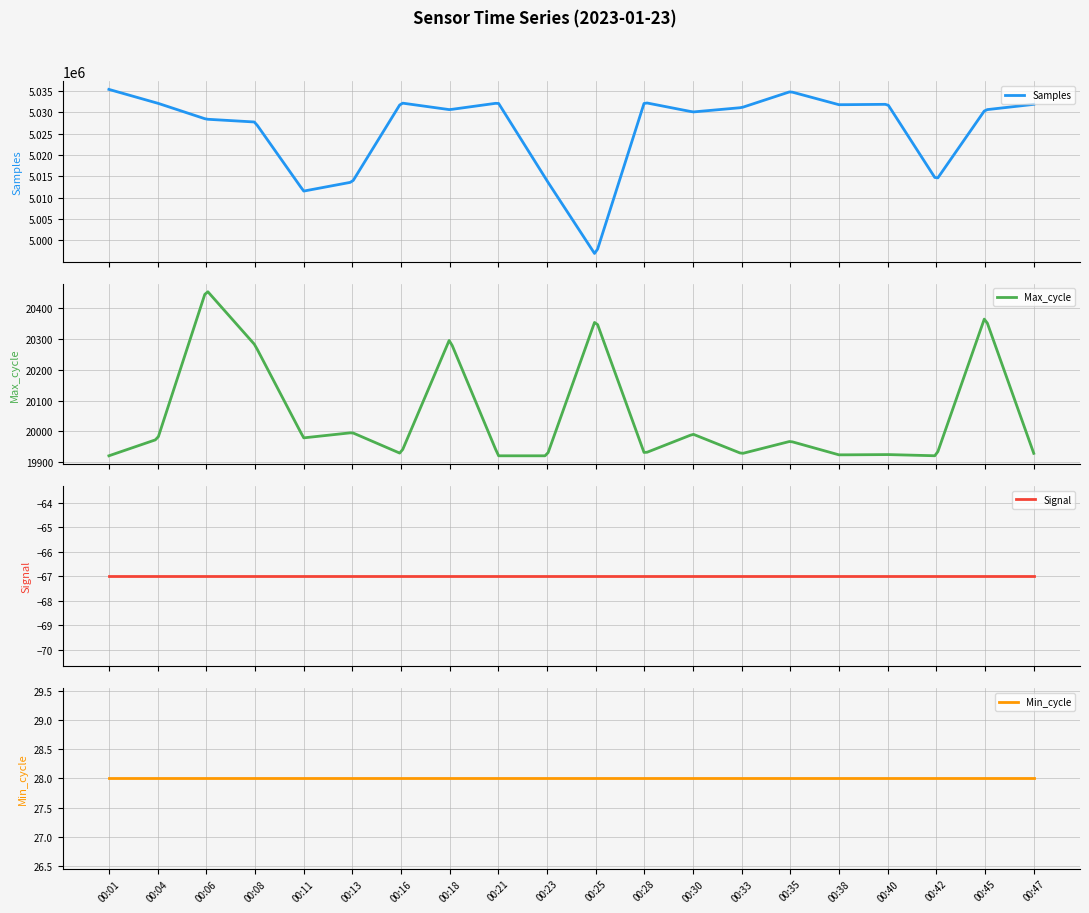

How many values in the Max_cycle series exceed 19968?

9